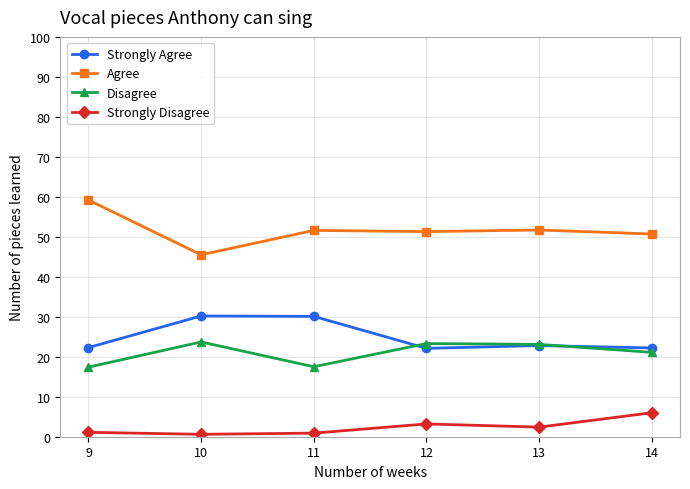

Which series has the largest total across all categories?

Agree